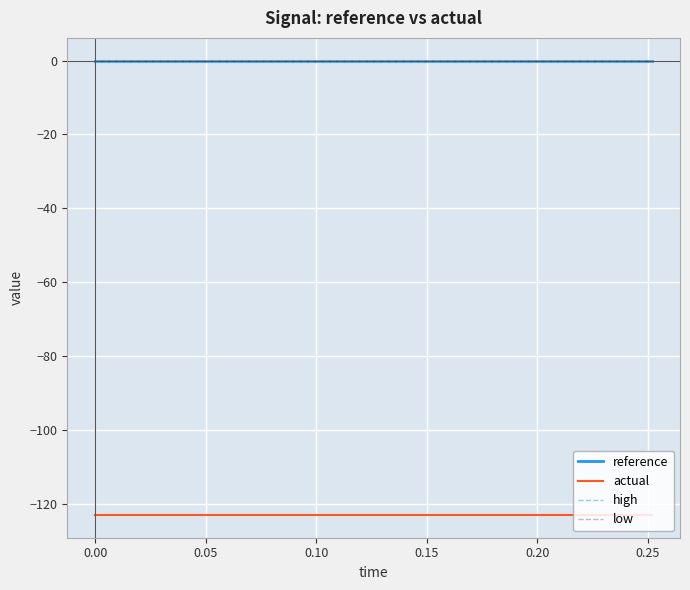

True or false: actual and reference cross at least once.

False